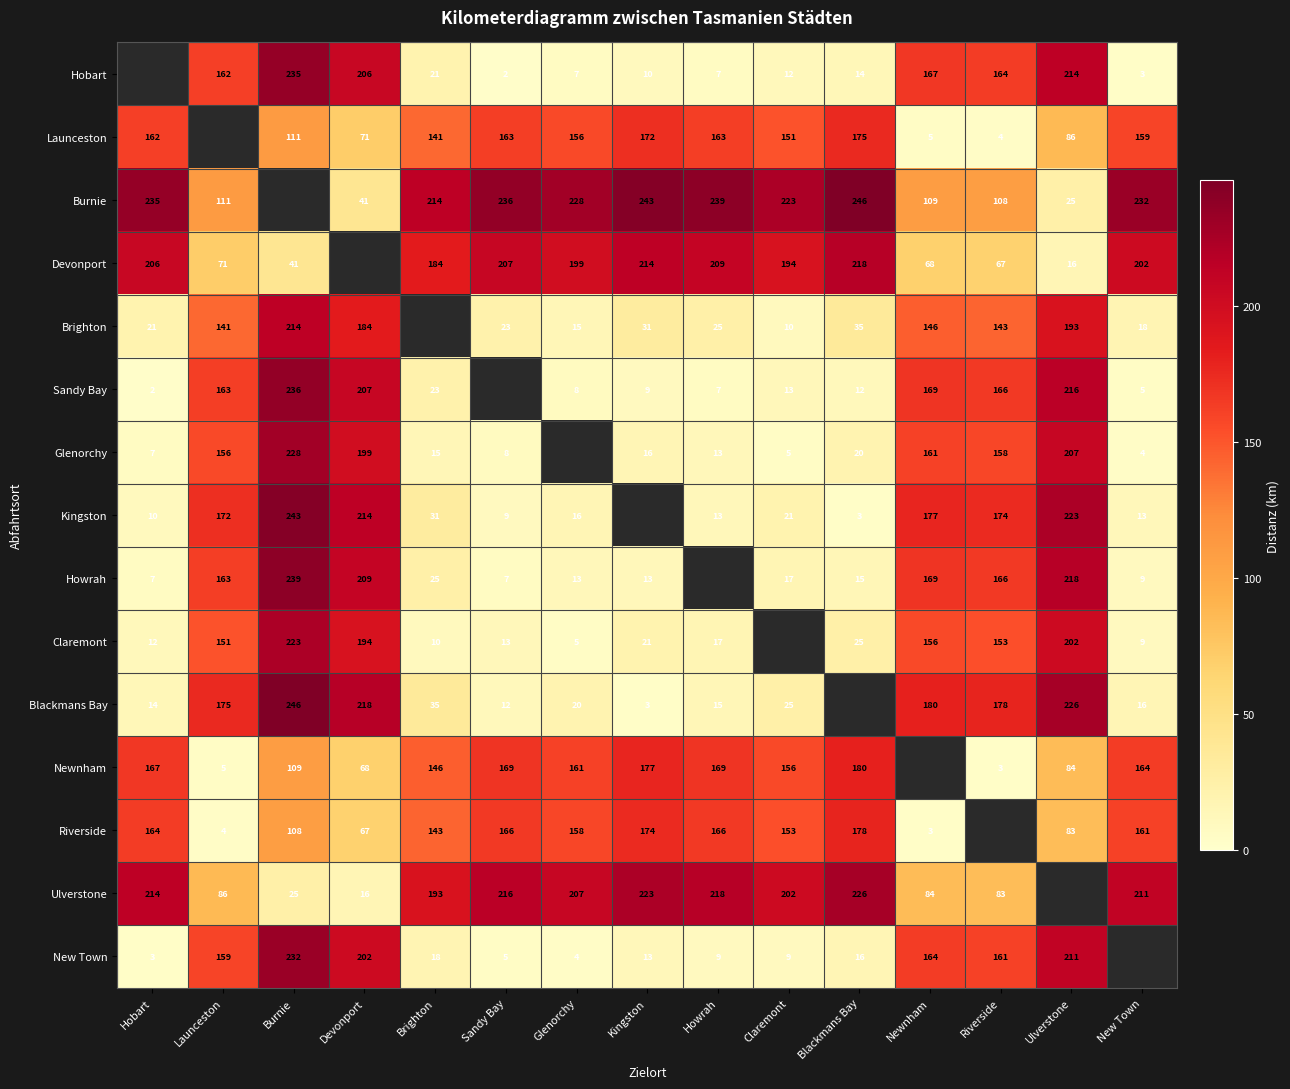

What is the sum of the Devonport values at Claremont and Brighton?

378